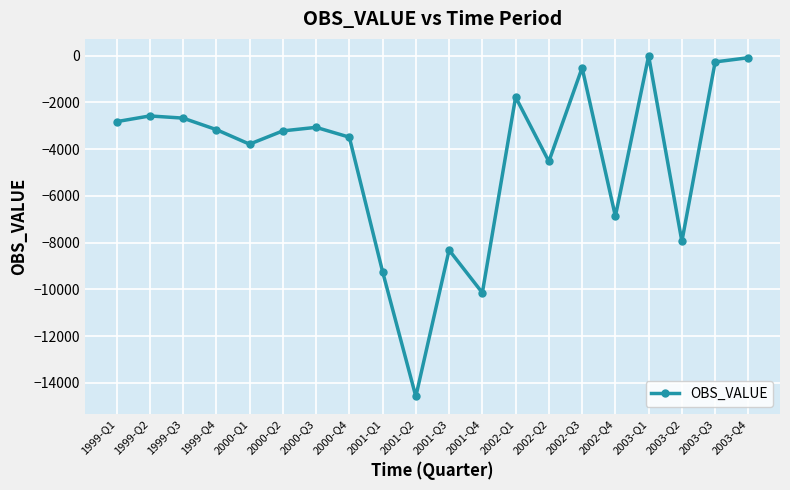

Where is the data nearest to the value -7295?

2002-Q4